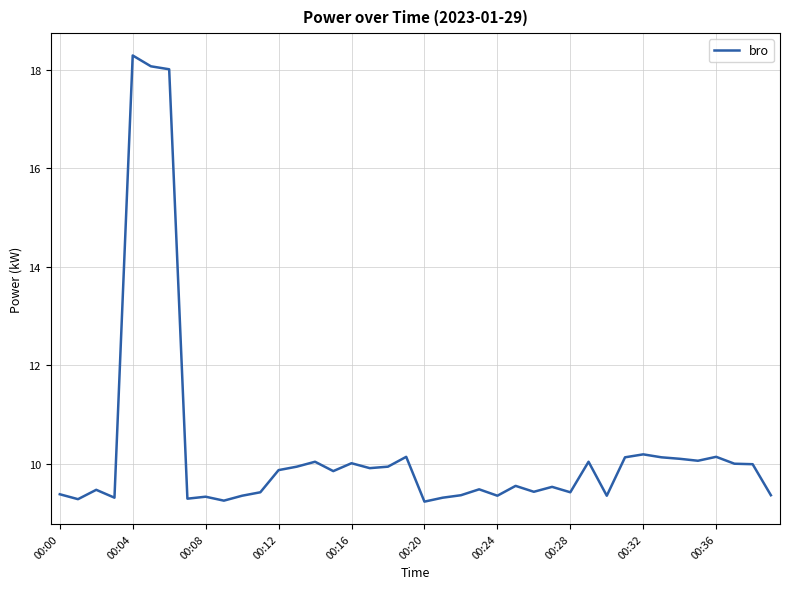

What is the difference between the maximum and minimum values?

9.1